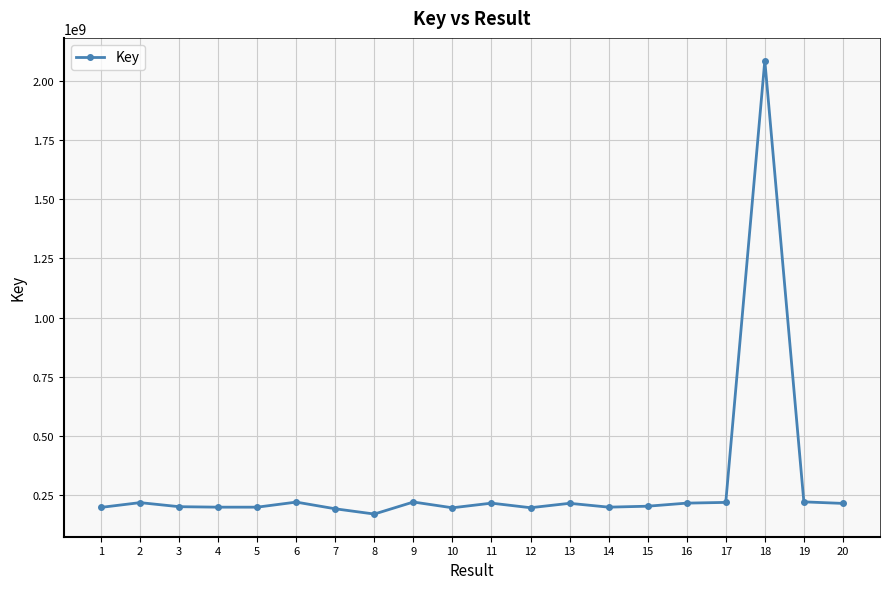

Where is the first local maximum?

2